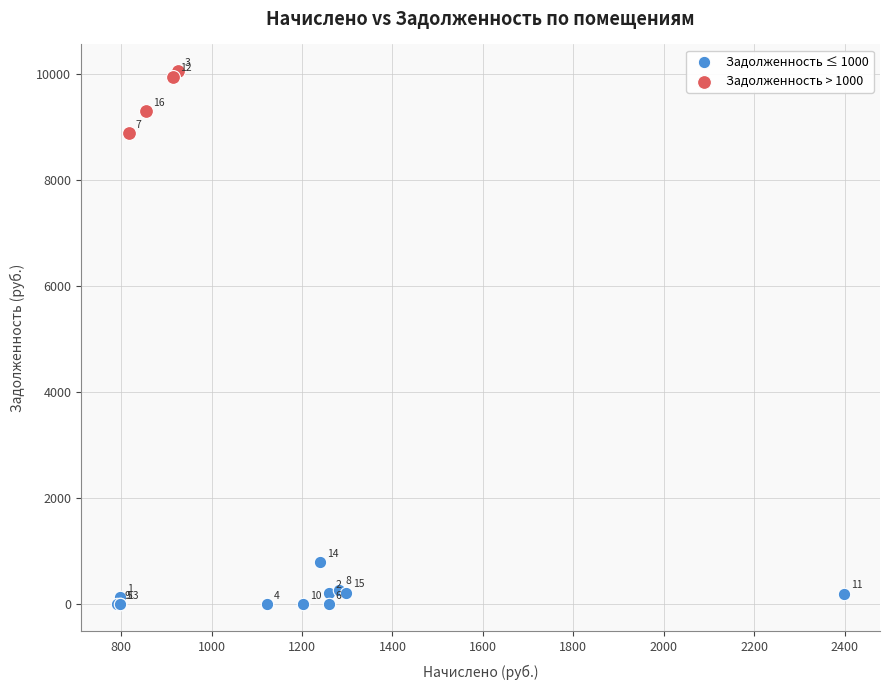

Which series has the widest spread of Y values?

Задолженность > 1000